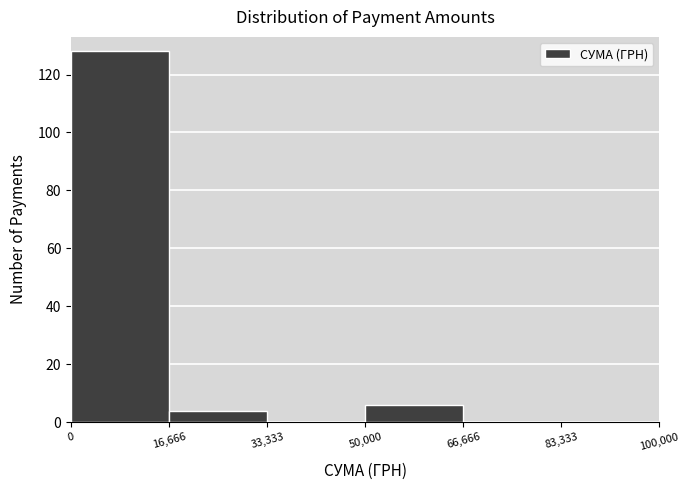

Reading left to right, list every bar in this chart as the range it spans on the x-axis followed by its height. The values are not printed on the chart, so give them approximately, as read against the axis.

0 to 16,666: 128
16,666 to 33,333: 4
33,333 to 50,000: 0
50,000 to 66,666: 6
66,666 to 83,333: 0
83,333 to 100,000: 0